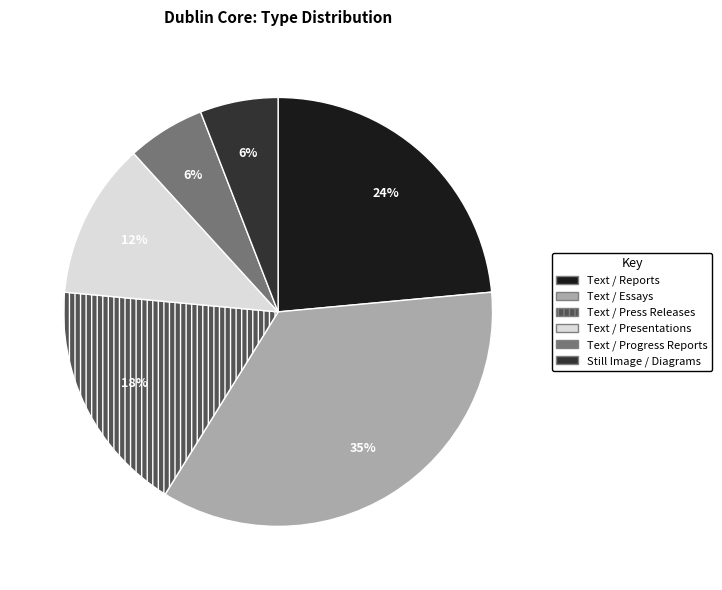

Is there any slice that represents more than half of the pie?

No